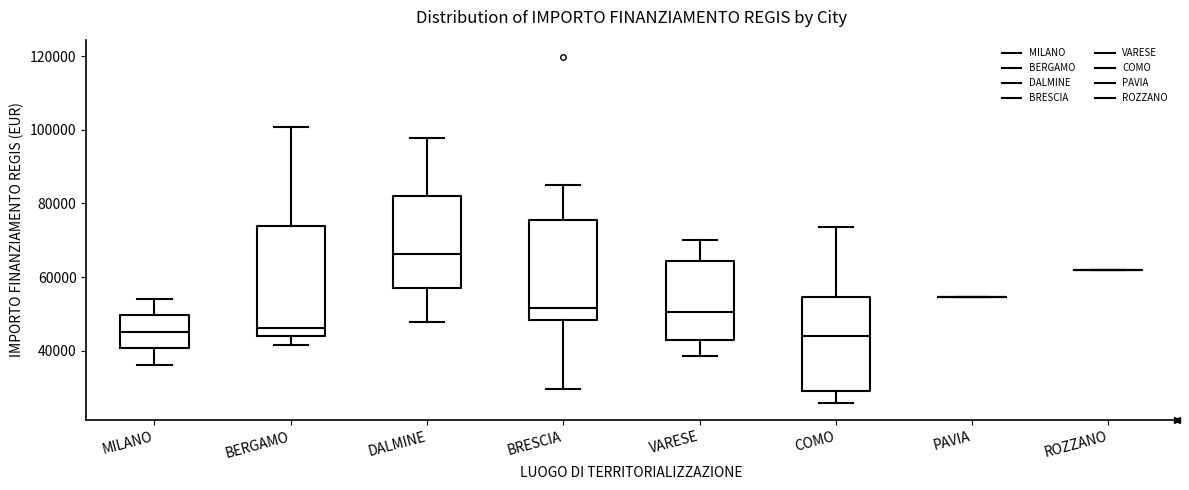

Reading left to right, transcribe this box plot: for each box, give where its median line is, the range the box spans, and where its two whiskers end, as read against the y-axis. The values are not printed on the chart, so give them approximately, as read against the axis.

MILANO: median 46000, box 40000 to 50000, whiskers 36000 to 54000
BERGAMO: median 46000, box 44000 to 74000, whiskers 42000 to 100000
DALMINE: median 66000, box 58000 to 82000, whiskers 48000 to 98000
BRESCIA: median 52000, box 48000 to 76000, whiskers 30000 to 84000
VARESE: median 50000, box 44000 to 64000, whiskers 38000 to 70000
COMO: median 44000, box 30000 to 54000, whiskers 26000 to 74000
PAVIA: box collapsed to a line at 54000, whiskers 54000 to 54000
ROZZANO: box collapsed to a line at 62000, whiskers 62000 to 62000